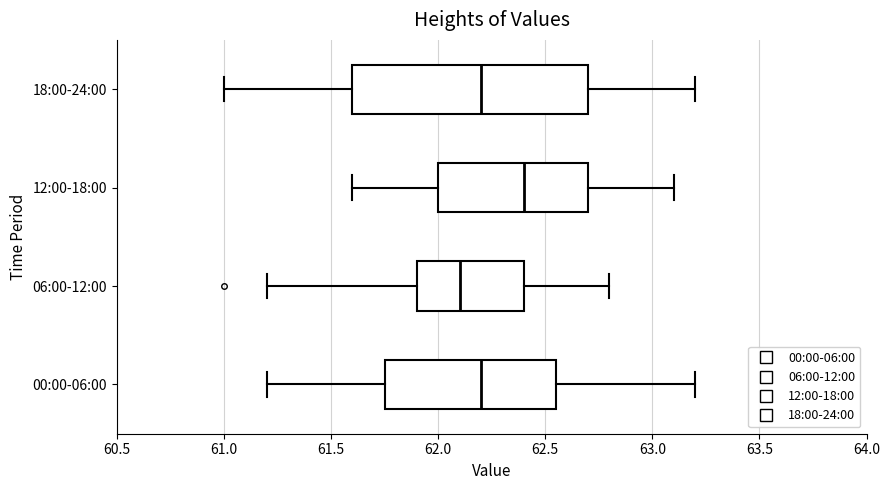

Which box has the furthest to the left median line?

06:00-12:00